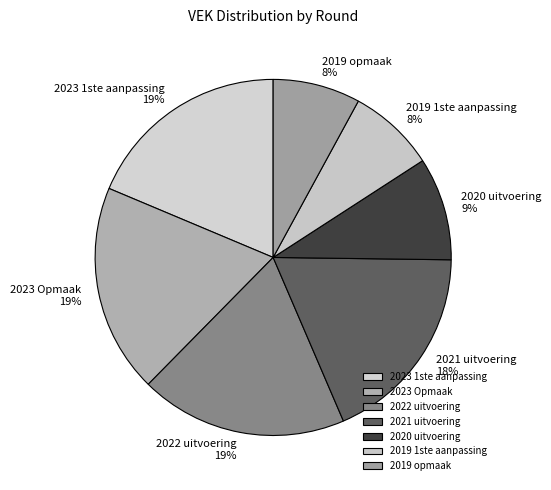

How many slices are in this pie chart?

7